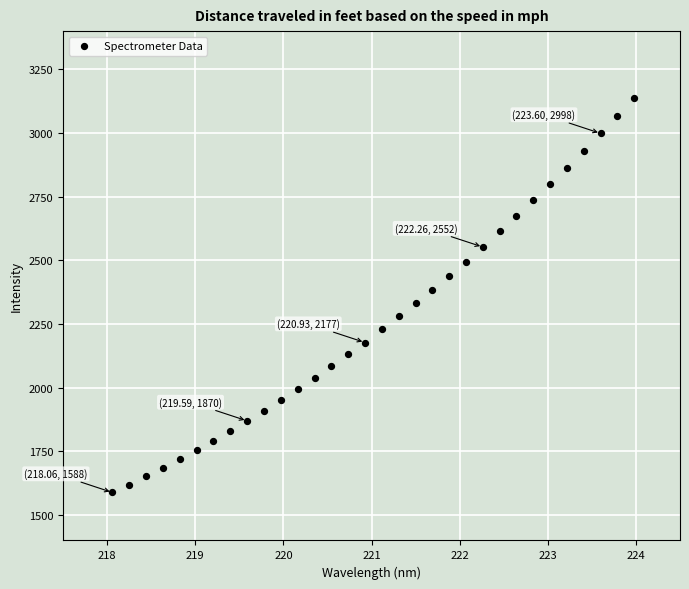

What is the range of Y values (max minus min)?

1549.6